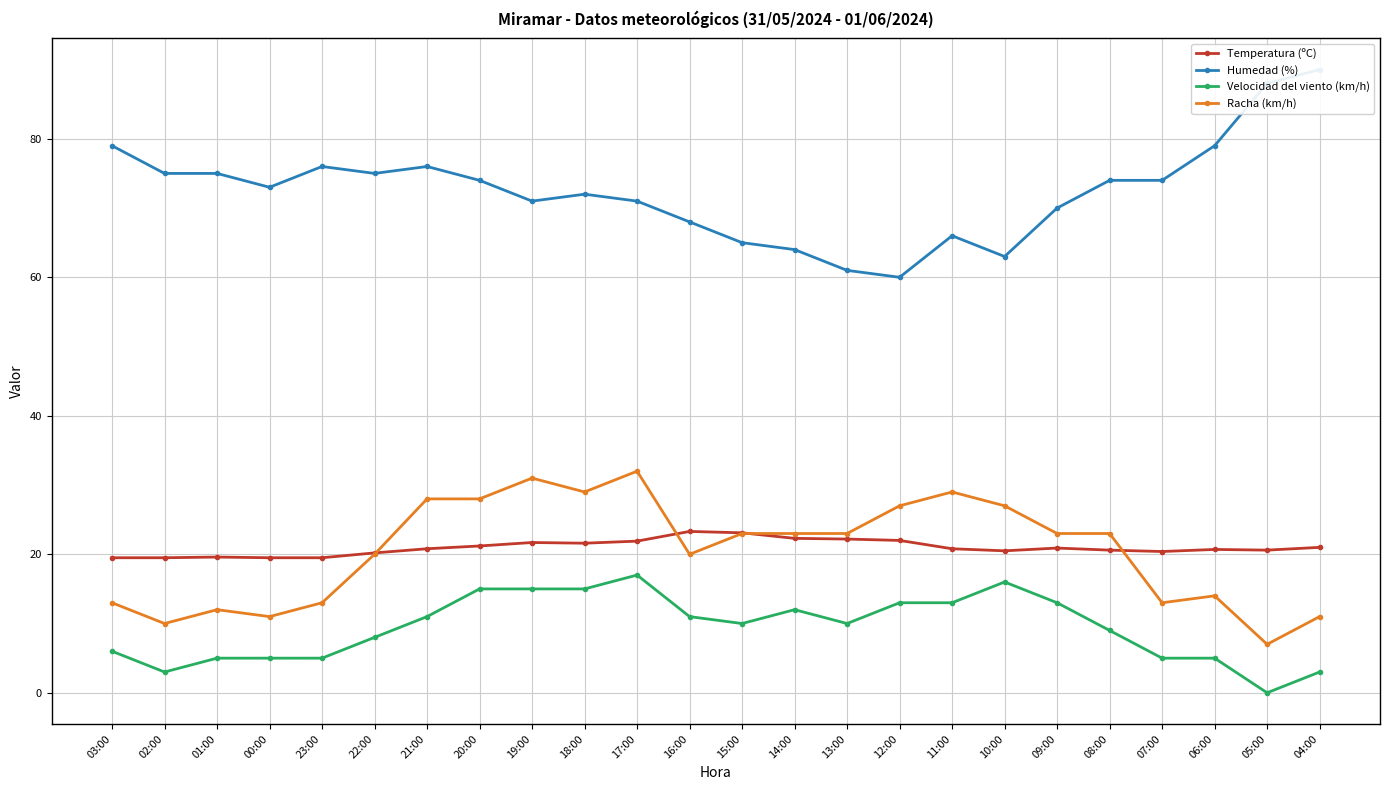

Which series changed the most between 18:00 and 09:00?

Racha (km/h)